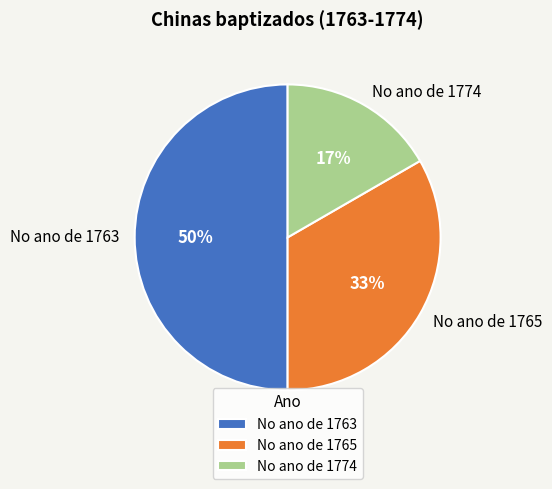

Does No ano de 1774 account for over 50% of the chart?

No